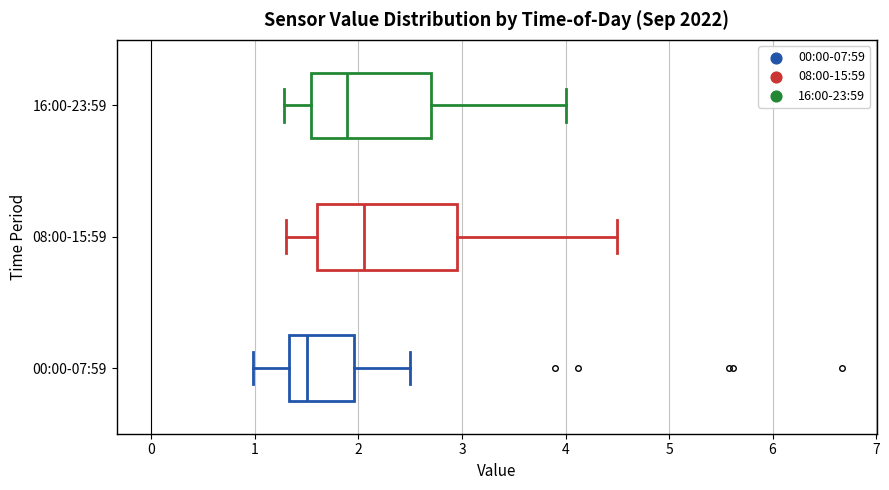

Comparing the boxes themselves (not the whiskers), which one is the widest?

08:00-15:59